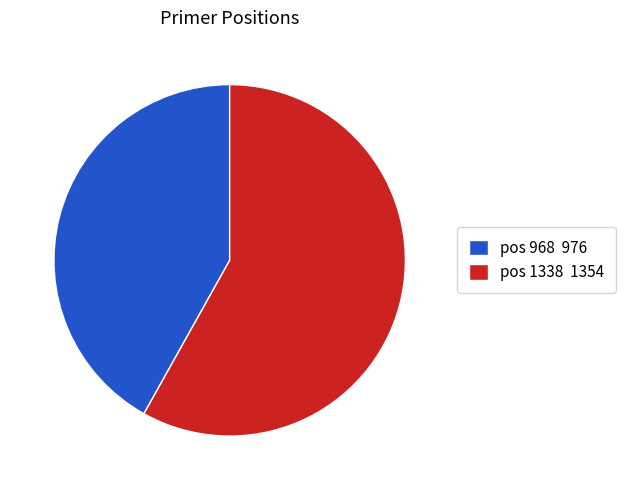

How many segments does this pie chart have?

2